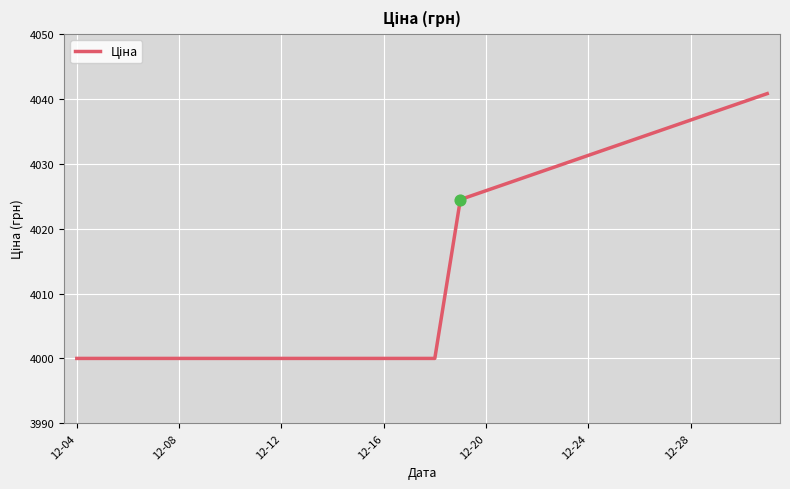

What is the minimum value shown in the chart?

4000.0